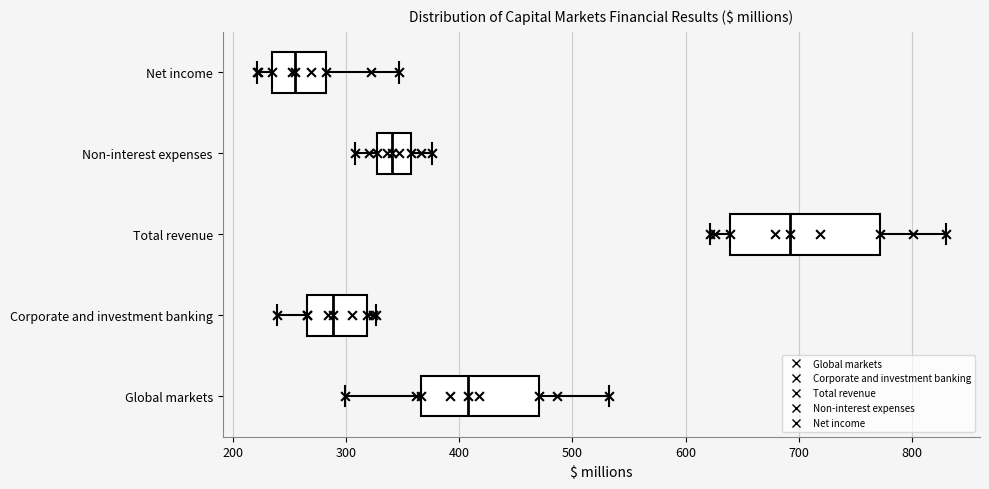

Which box has the furthest to the left median line?

Net income